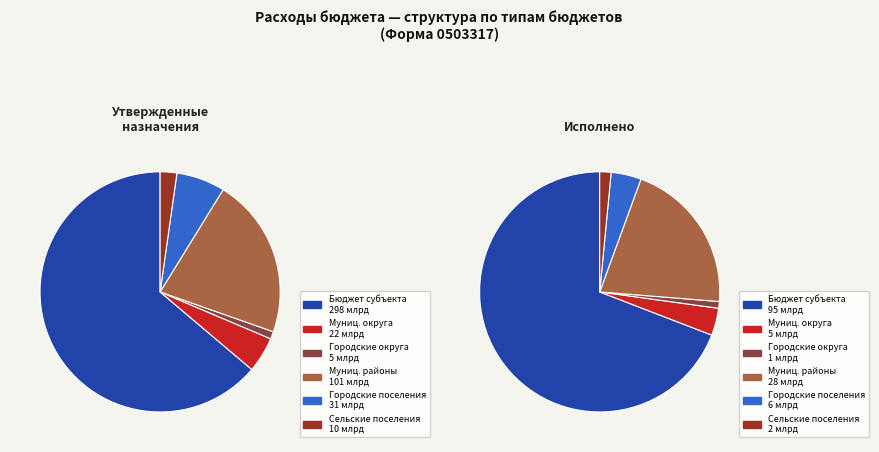

How many segments does this pie chart have?

6